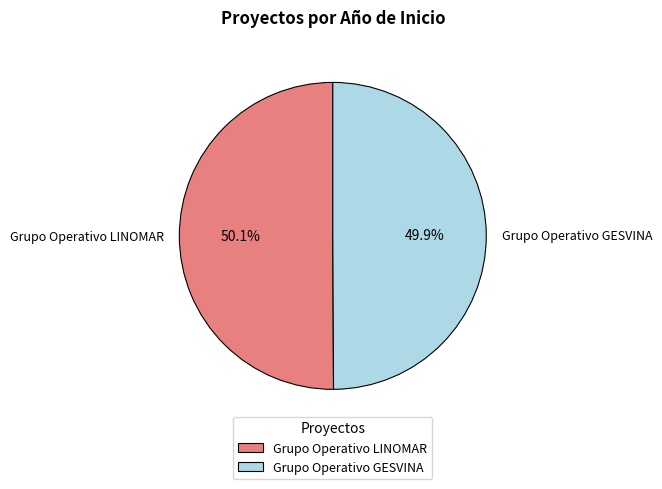

Combined, do Grupo Operativo GESVINA and Grupo Operativo LINOMAR account for over 50%?

Yes